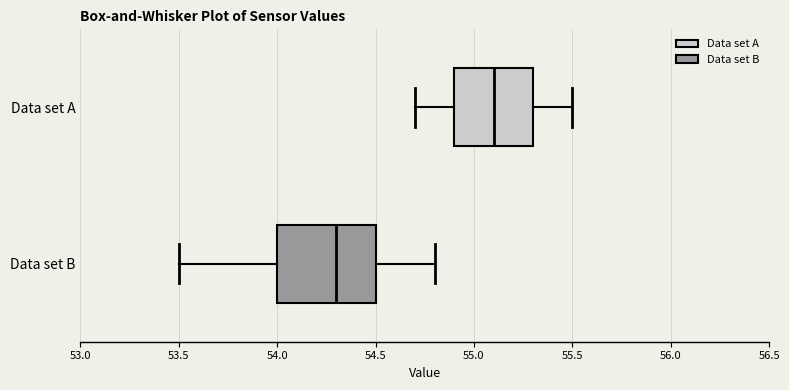

Reading bottom to top, read every box against the x-axis: the position of its median line, the range the box covers, and the ends of its whiskers. The values are not printed on the chart, so give them approximately, as read against the axis.

Data set B: median 54.3, box 54.0 to 54.5, whiskers 53.5 to 54.8
Data set A: median 55.1, box 54.9 to 55.3, whiskers 54.7 to 55.5